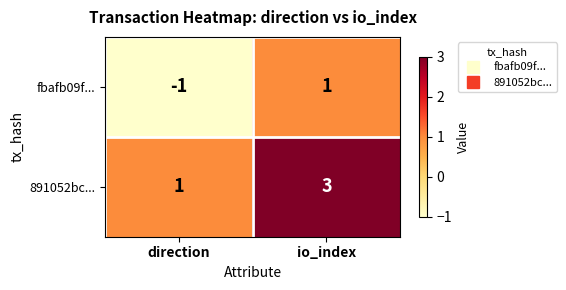

Is the value of 891052bc... at io_index greater than the value of fbafb09f... at direction?

Yes